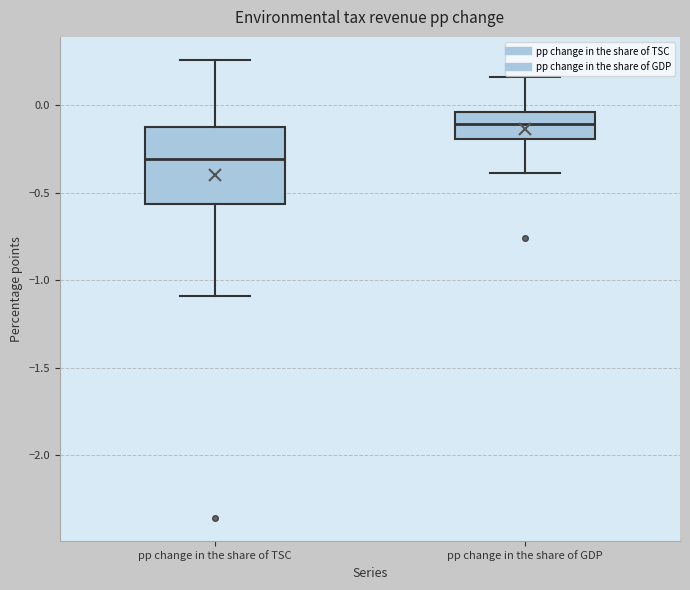

Which box has the lowest median line?

pp change in the share of TSC